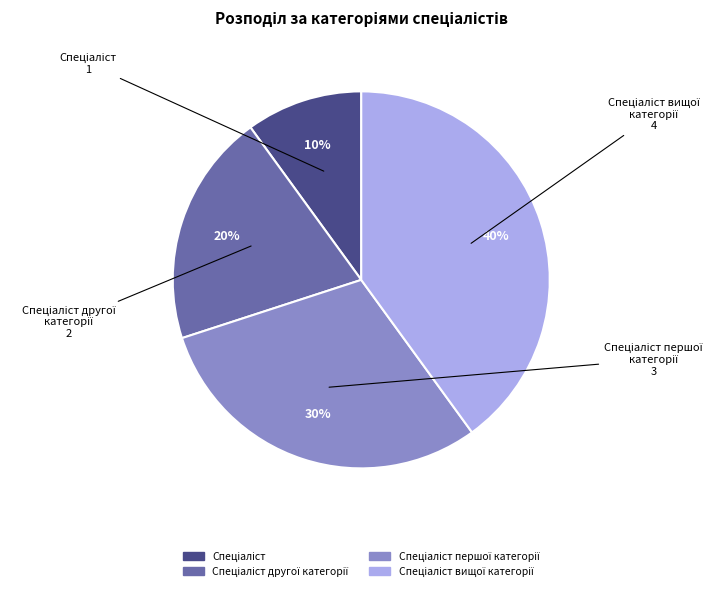

Is there a majority slice in this chart?

No